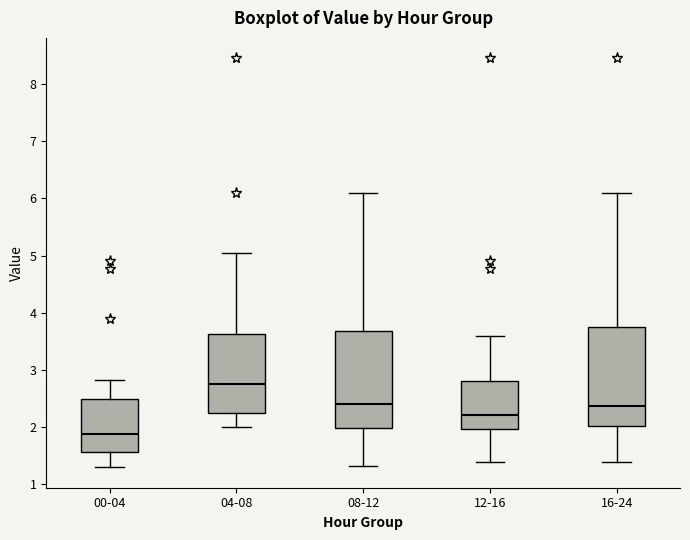

Reading left to right, read every box against the y-axis: the position of its median line, the range the box covers, and the ends of its whiskers. The values are not printed on the chart, so give them approximately, as read against the axis.

00-04: median 1.9, box 1.6 to 2.5, whiskers 1.3 to 2.8
04-08: median 2.8, box 2.3 to 3.6, whiskers 2.0 to 5.1
08-12: median 2.4, box 2.0 to 3.7, whiskers 1.3 to 6.1
12-16: median 2.2, box 2.0 to 2.8, whiskers 1.4 to 3.6
16-24: median 2.4, box 2.0 to 3.8, whiskers 1.4 to 6.1